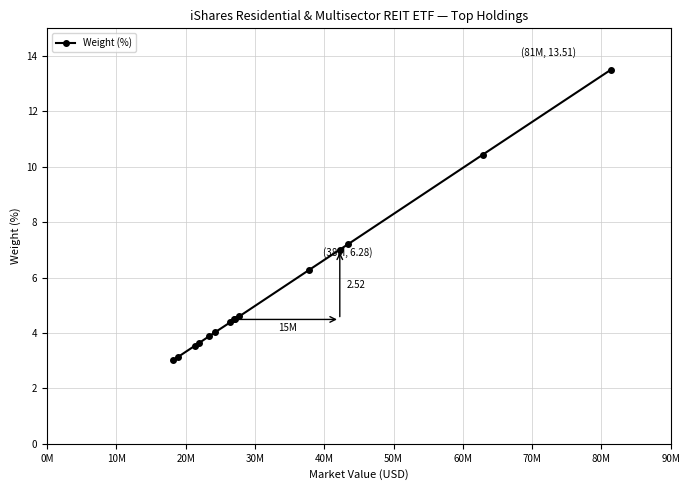

What is the difference between the second highest and minimum values?

7.4